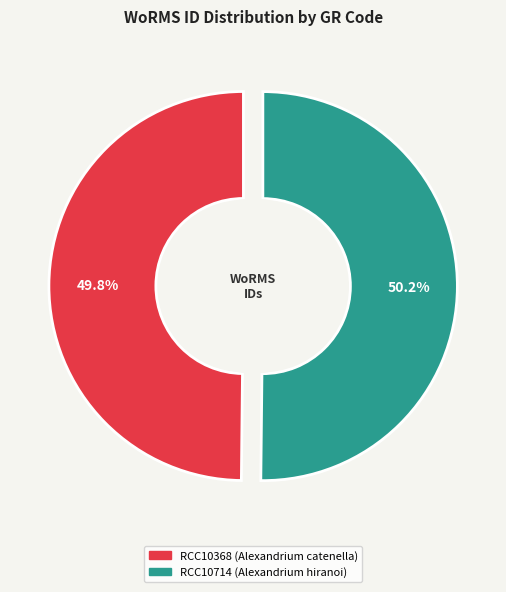

Which has a higher value, RCC10714 (Alexandrium hiranoi) or RCC10368 (Alexandrium catenella)?

RCC10714 (Alexandrium hiranoi)